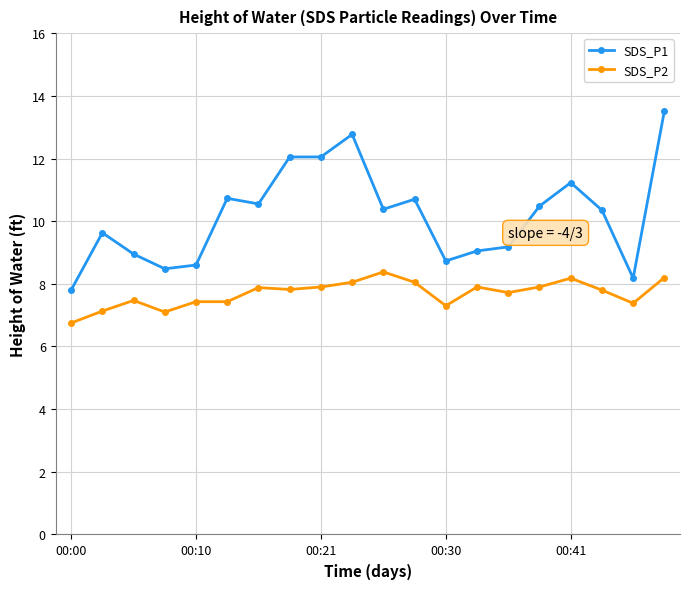

True or false: SDS_P1 and SDS_P2 intersect in this chart.

False